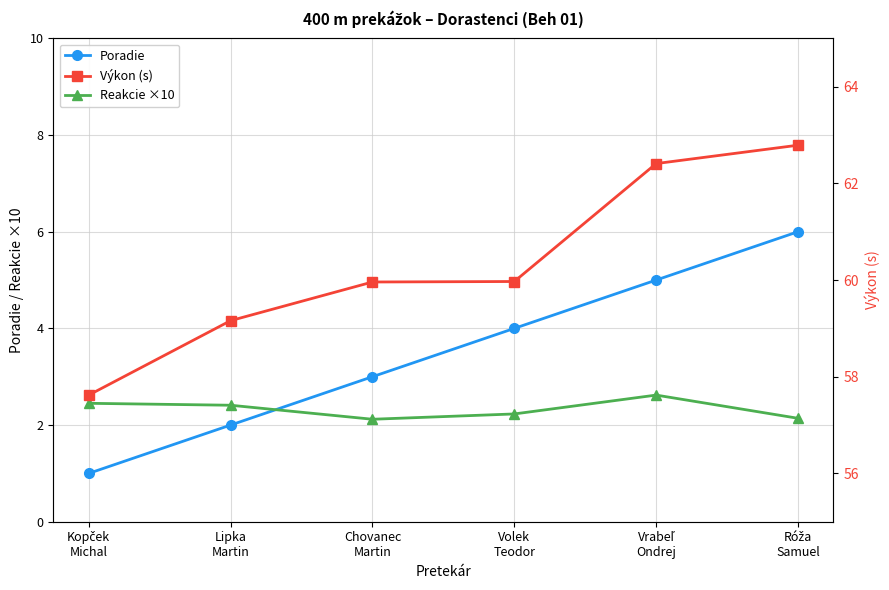

Which category has the lowest value in the Výkon (s) series?

Kopček
Michal